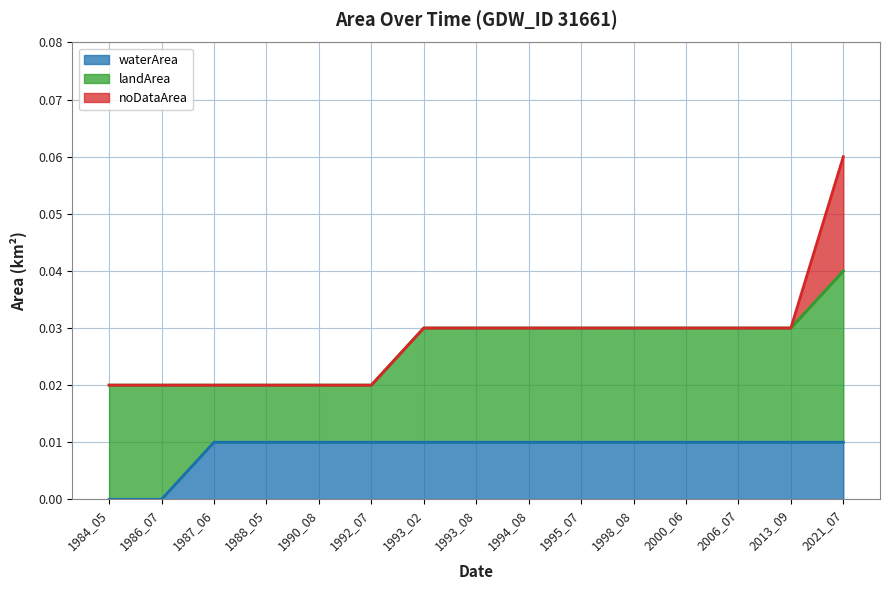

List the series in order of their peak value, lowest first.

waterArea, noDataArea, landArea